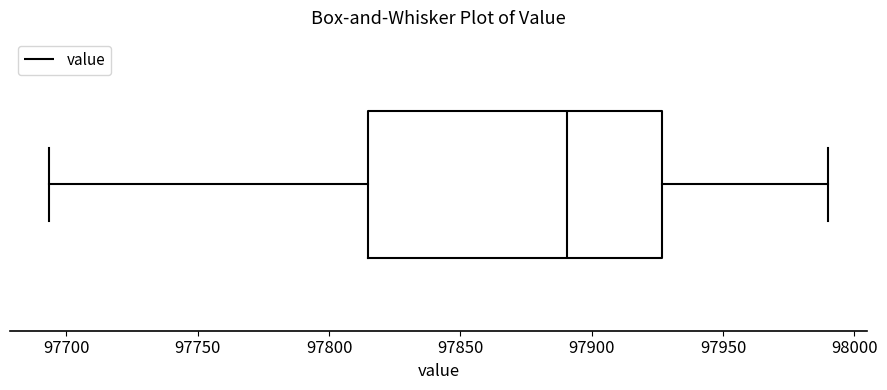

Transcribe this box plot: give where the median line is, the range the box spans, and where the two whiskers end, as read against the x-axis. The values are not printed on the chart, so give them approximately, as read against the axis.

median 97890, box 97815 to 97925, whiskers 97695 to 97990